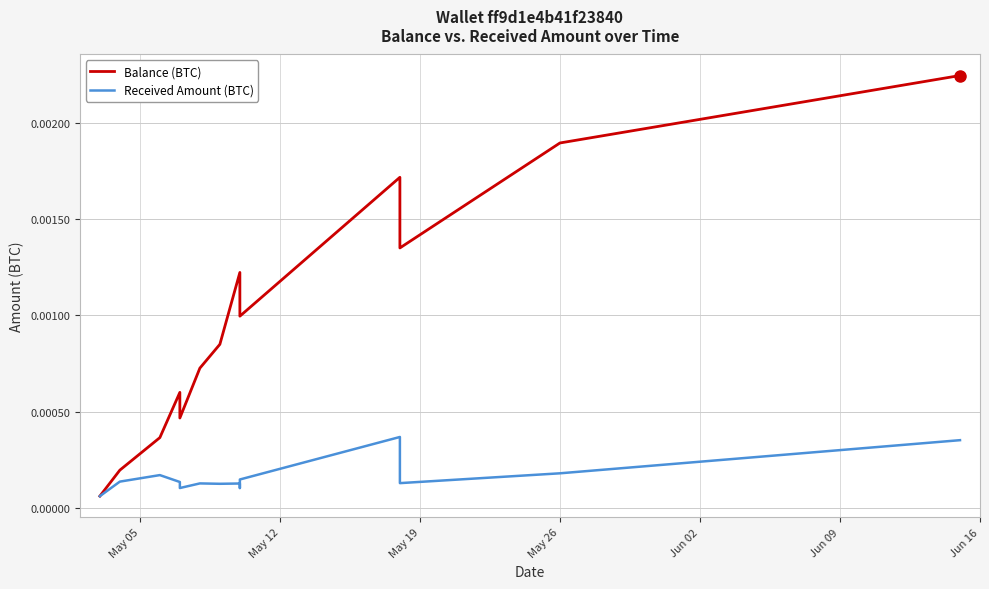

True or false: Balance (BTC) has more than 2 points higher than both neighbors.

True